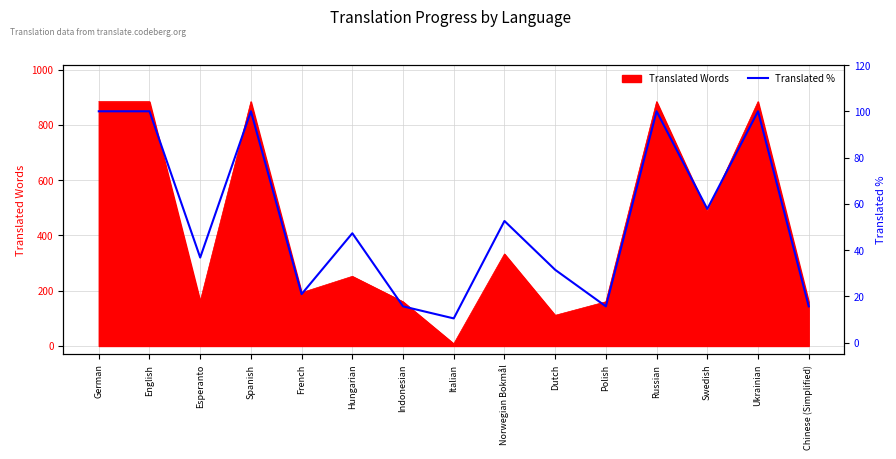

Which category has the lowest value in the Translated Words series?

Italian